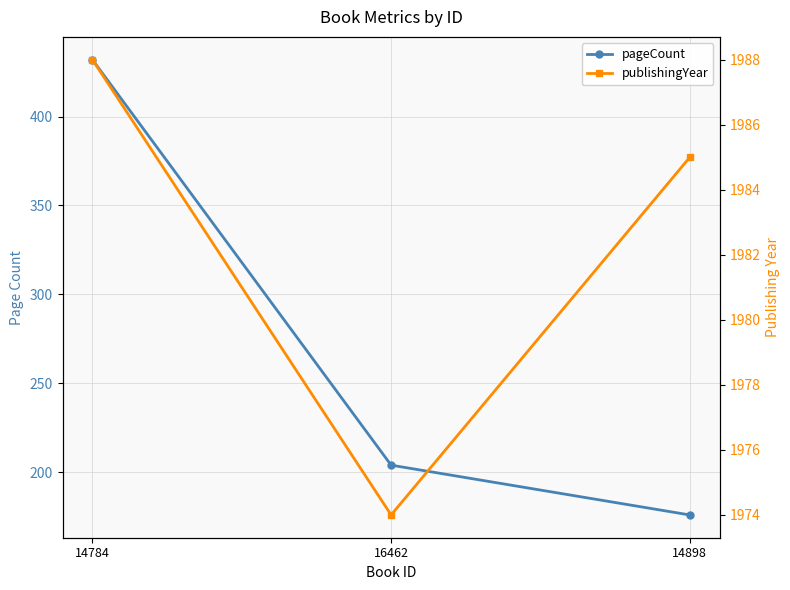

Rank the series by their maximum value, from lowest to highest.

pageCount, publishingYear